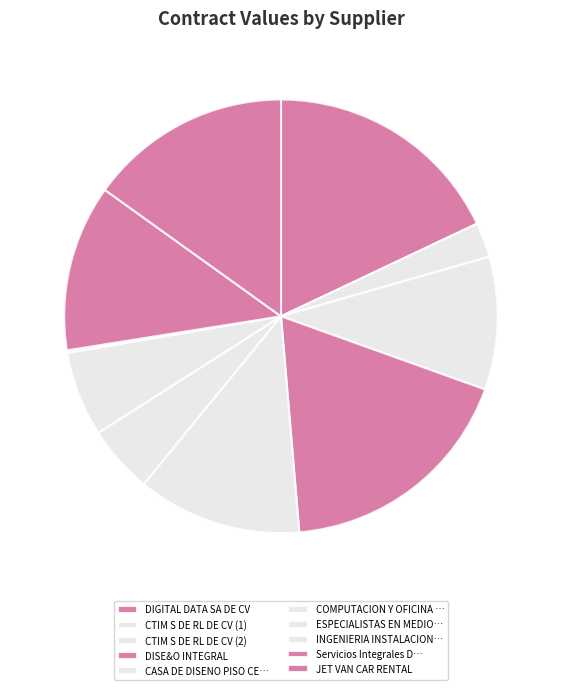

What percentage is the DIGITAL DATA SA DE CV slice, to the nearest percent?

18%